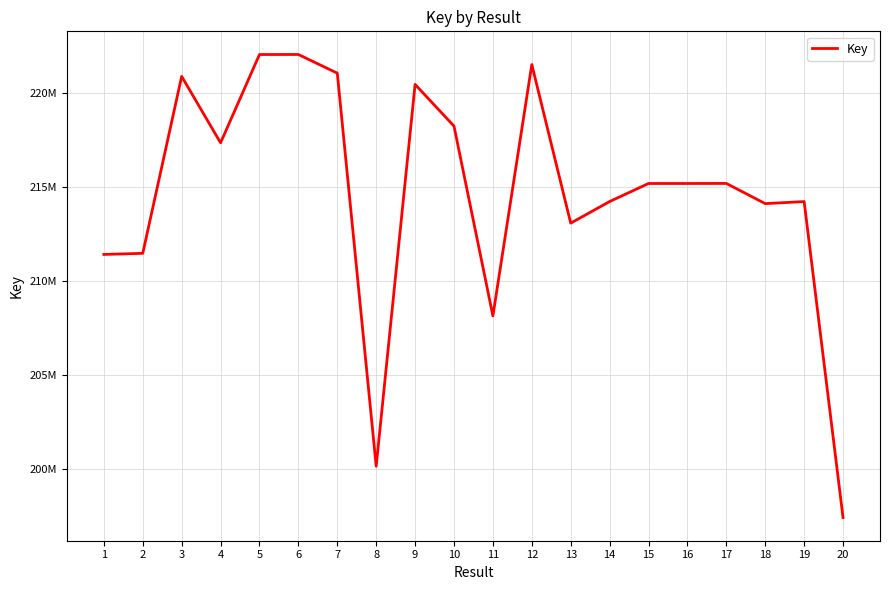

Is it true that the value at 19 is 311207820?

False